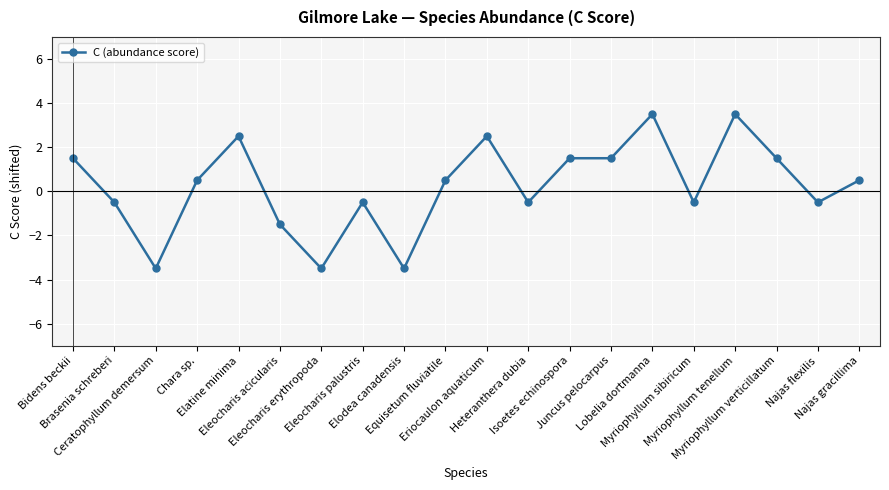

At which label does the data first exceed 0?

Bidens beckii